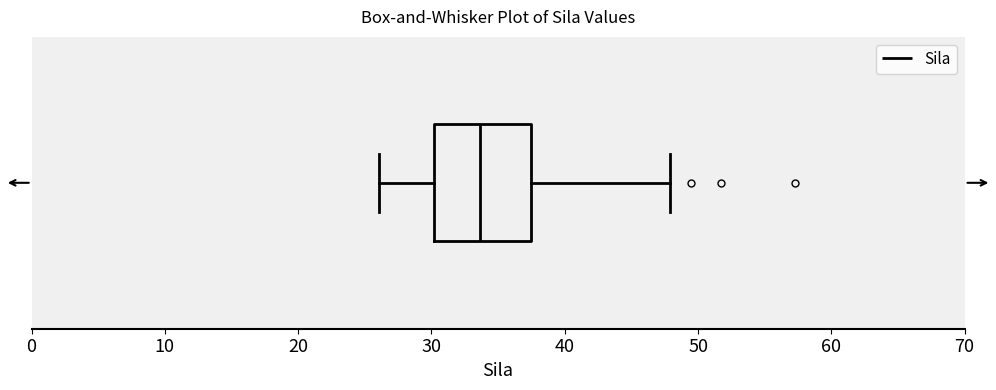

Where does the median line of the box sit on the x-axis? The values are not printed on the chart, so give them approximately, as read against the axis.

34